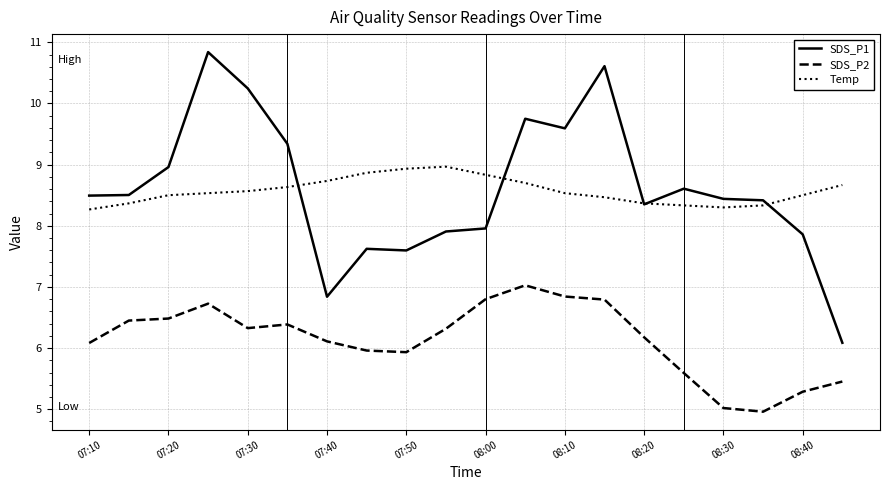

Rank the series by their maximum value, from highest to lowest.

SDS_P1, Temp, SDS_P2